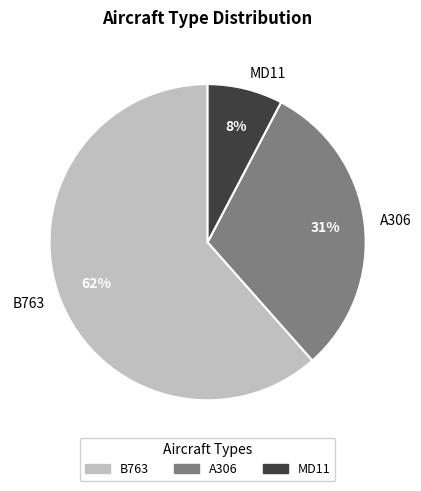

Which category has the biggest portion of the pie?

B763